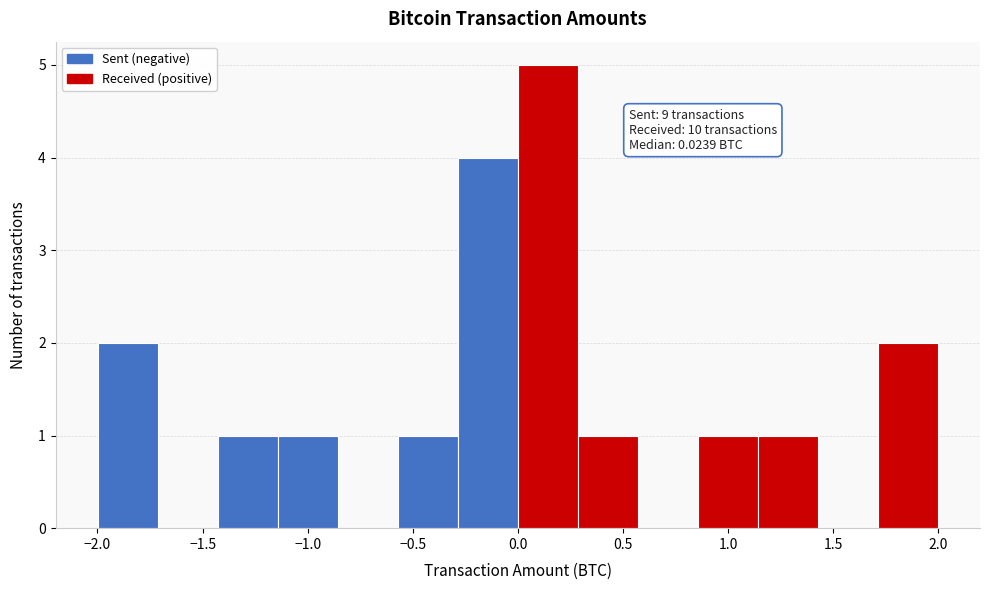

Over which range of the x-axis is the bar tallest?

0.00 to 0.30